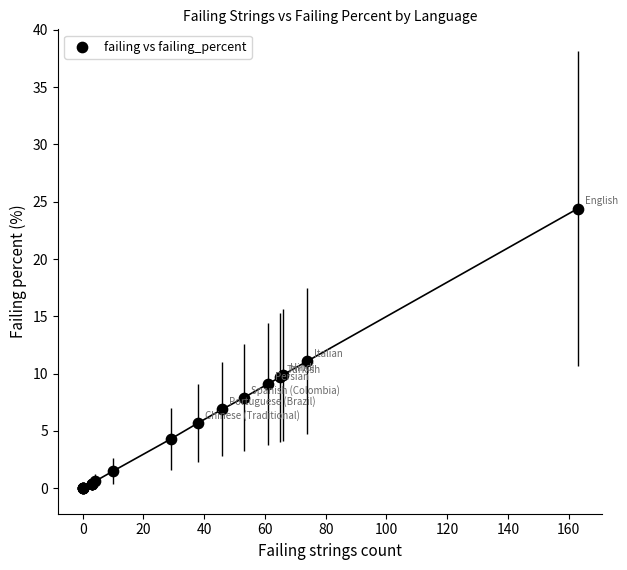

What Y value in the scatter plot is closest to 12?

11.1